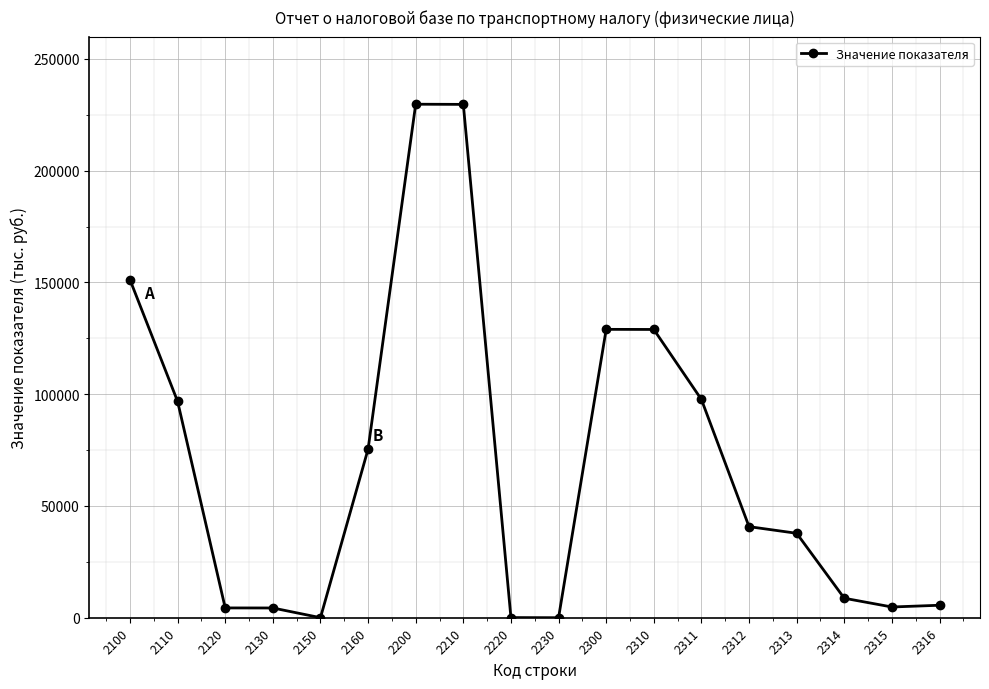

Which has a higher value, 2110 or 2100?

2100